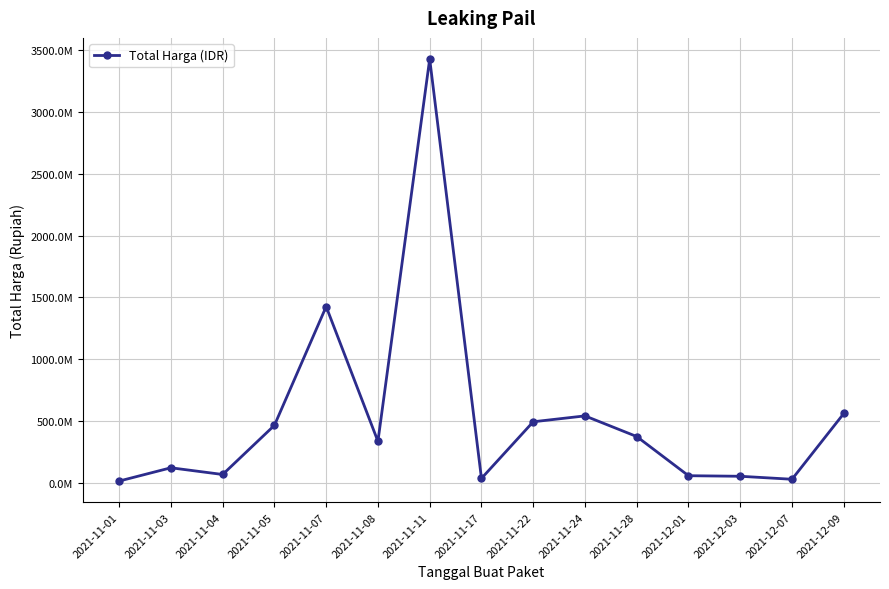

True or false: the data shows 12787500 at 2021-11-01.

True